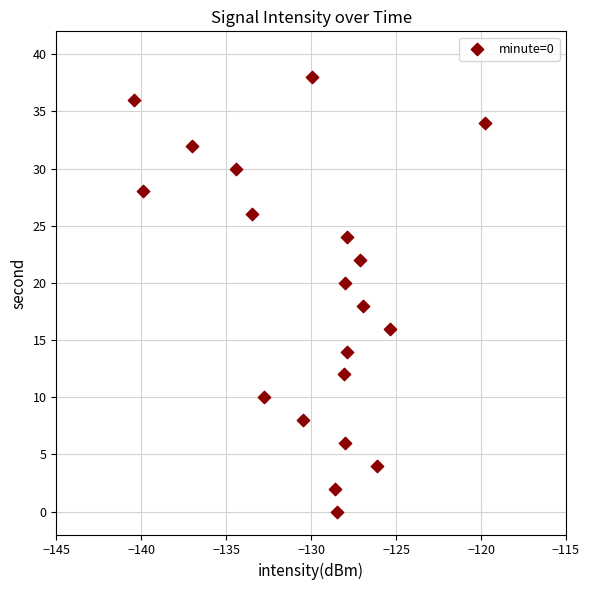

What is the range of Y values (max minus min)?

38